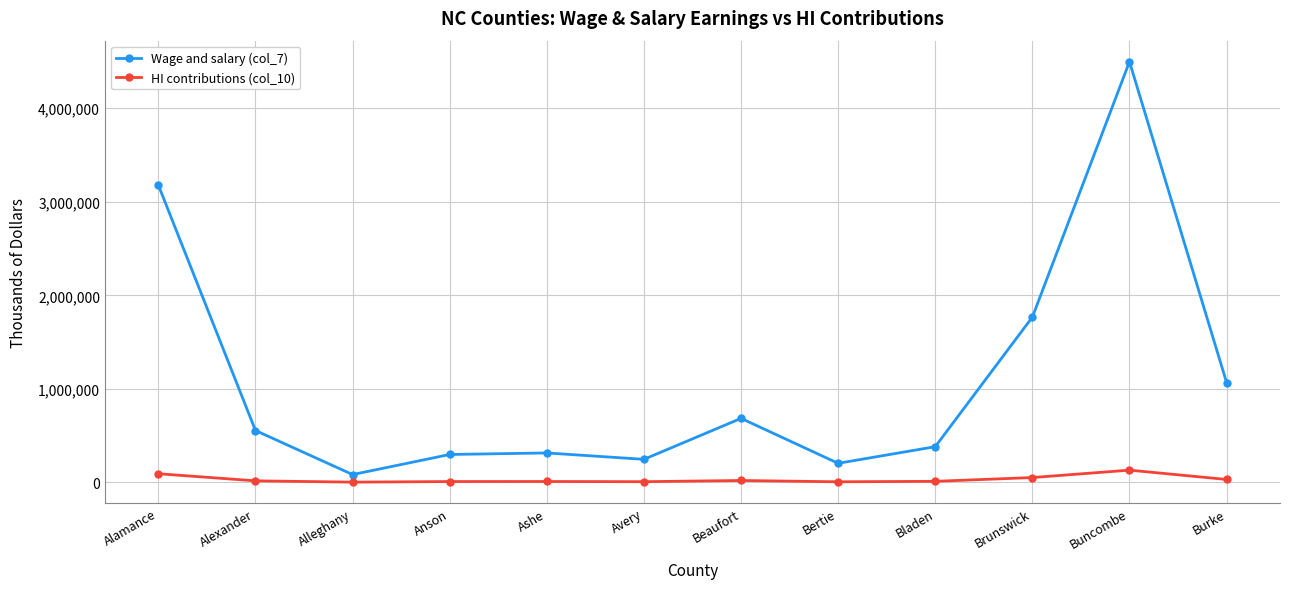

The HI contributions (col_10) series shows 16070 at Alexander. True or false?

True